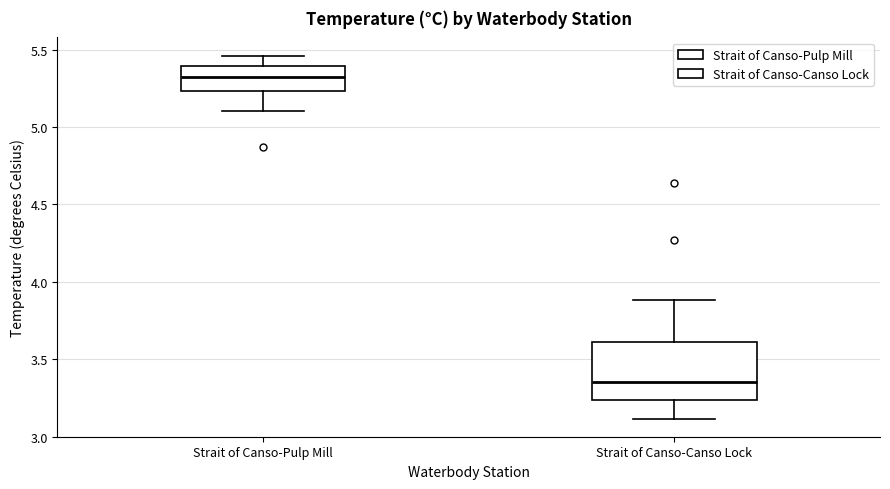

Comparing the boxes themselves (not the whiskers), which one is the tallest?

Strait of Canso-Canso Lock